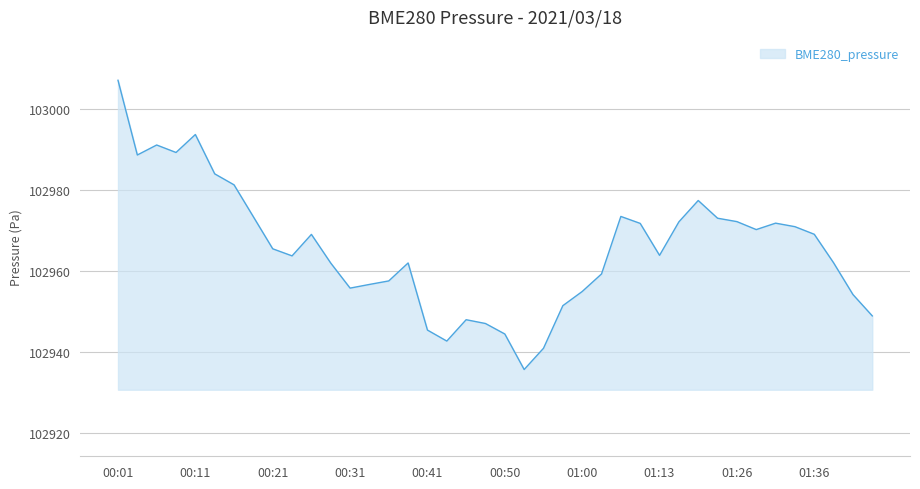

What is the minimum value shown in the chart?

102935.7